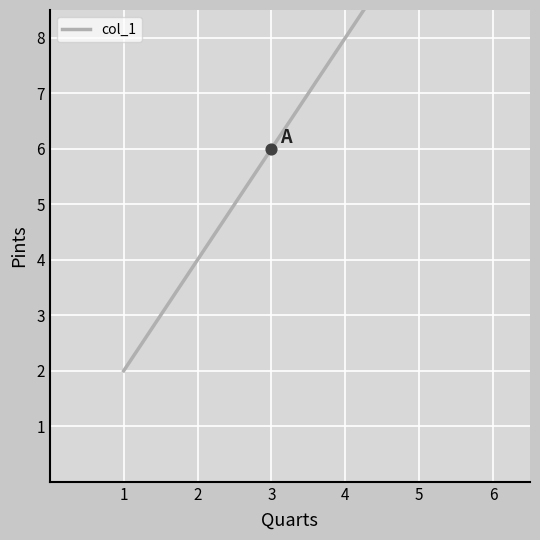

Between 1 and 4, which is larger?

4